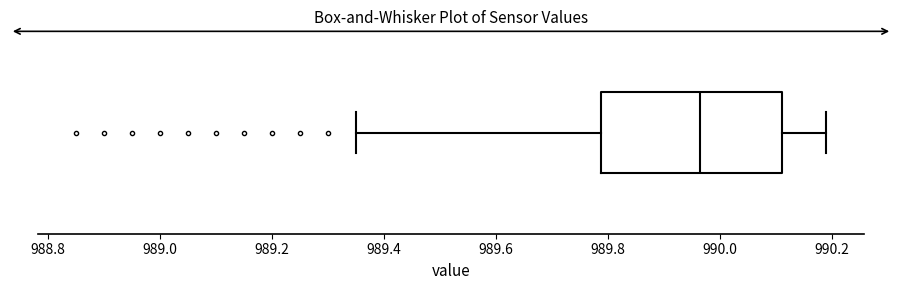

Where does the median line of the box sit on the x-axis? The values are not printed on the chart, so give them approximately, as read against the axis.

989.96